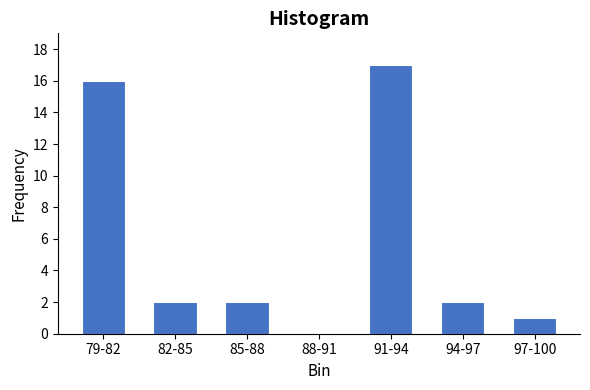

Reading left to right, list all the values displayed in this chart.

79-82=16	82-85=2	85-88=2	88-91=0	91-94=17	94-97=2	97-100=1